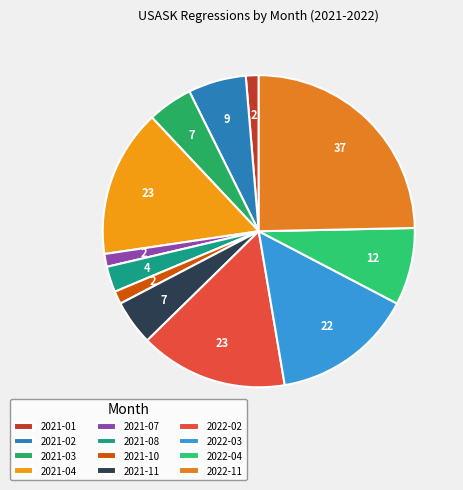

Is it true that 2021-07 is 1% of the pie?

True